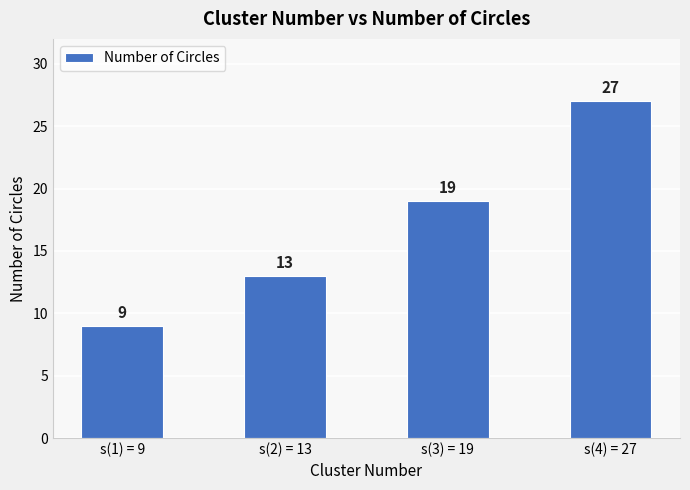

Rank the categories by value from highest to lowest.

s(4) = 27, s(3) = 19, s(2) = 13, s(1) = 9